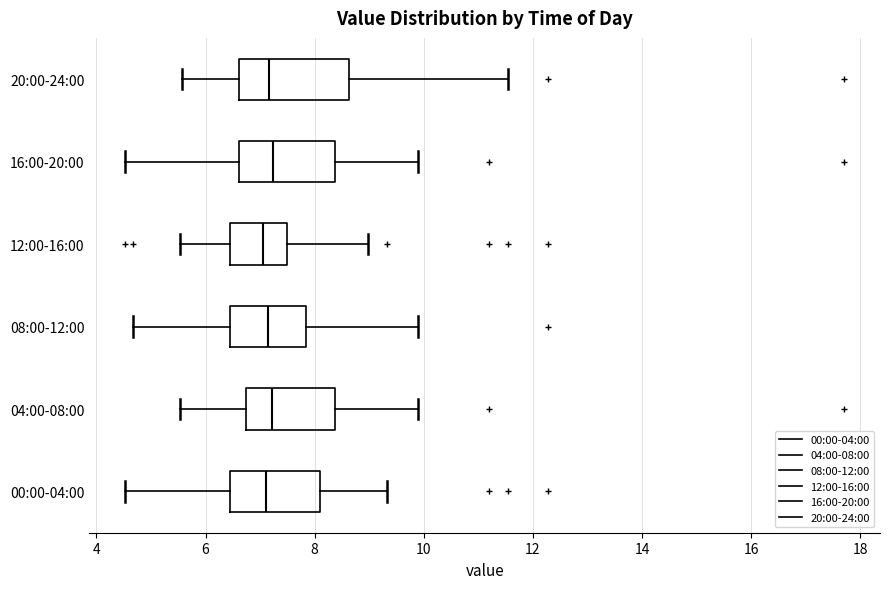

Reading bottom to top, transcribe this box plot: for each box, give where its median line is, the range the box spans, and where its two whiskers end, as read against the x-axis. The values are not printed on the chart, so give them approximately, as read against the axis.

00:00-04:00: median 7.2, box 6.4 to 8.2, whiskers 4.6 to 9.4
04:00-08:00: median 7.2, box 6.8 to 8.4, whiskers 5.6 to 10.0
08:00-12:00: median 7.2, box 6.4 to 7.8, whiskers 4.6 to 10.0
12:00-16:00: median 7.0, box 6.4 to 7.4, whiskers 5.6 to 9.0
16:00-20:00: median 7.2, box 6.6 to 8.4, whiskers 4.6 to 10.0
20:00-24:00: median 7.2, box 6.6 to 8.6, whiskers 5.6 to 11.6